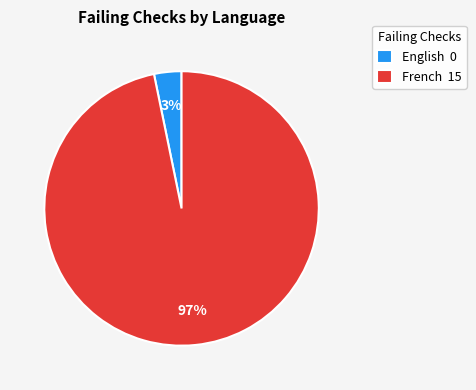

Between English and French, which is larger?

French